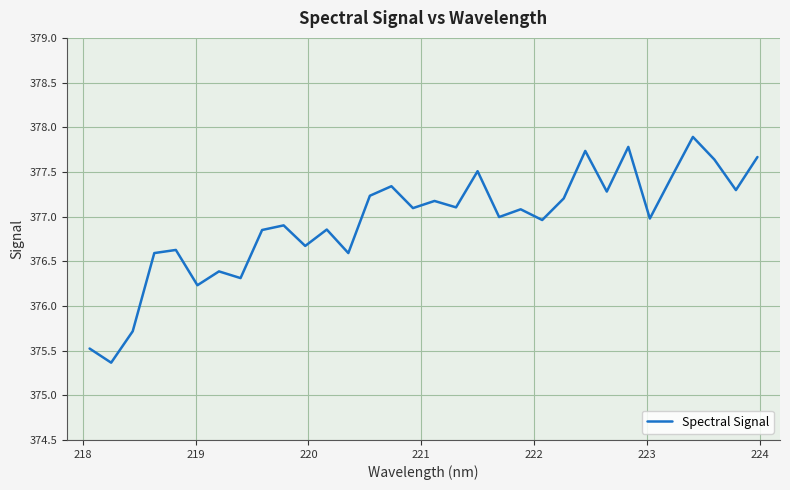

What is the maximum value shown in the chart?

377.9